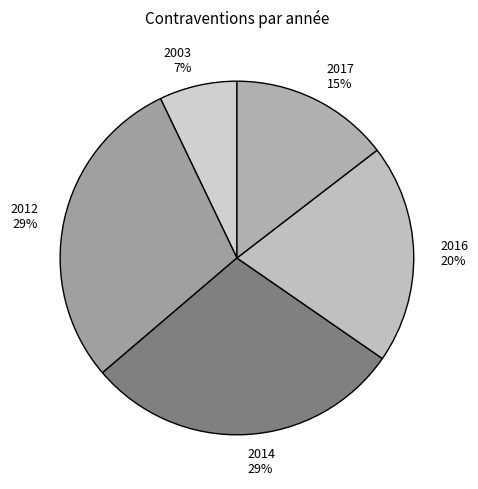

Is it true that 2003 is 7% of the pie?

True